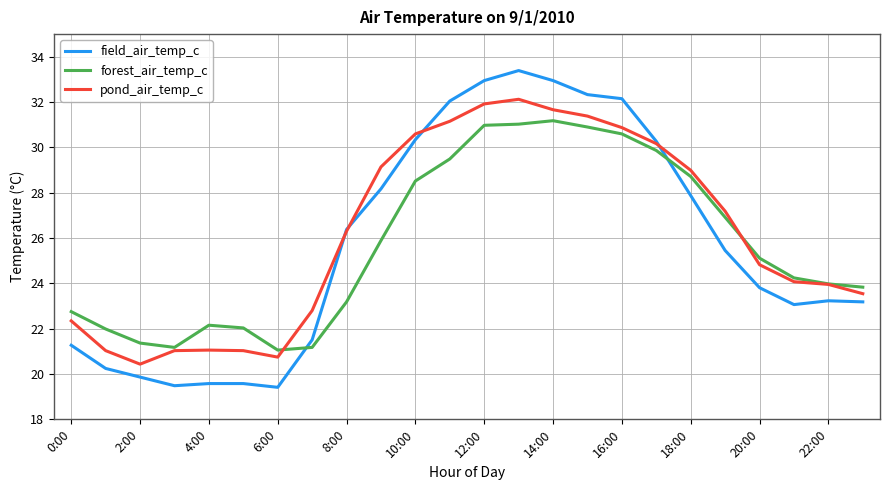

What is the difference between the maximum and minimum values in the pond_air_temp_c series?

11.7